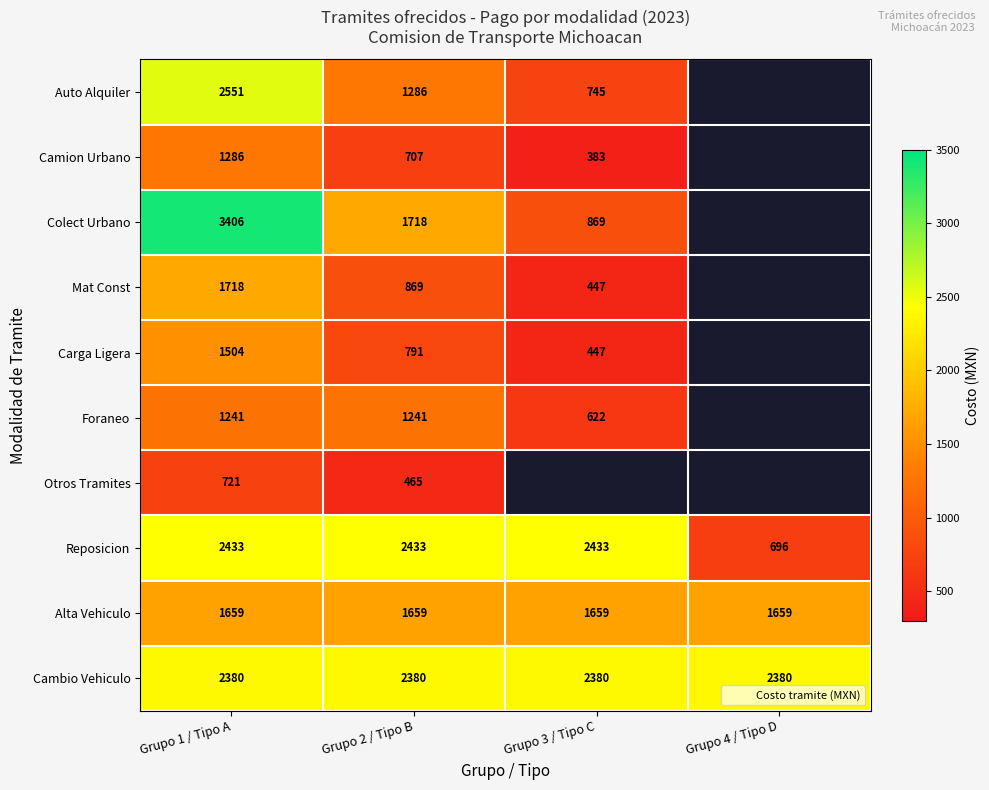

How many series are shown in this chart?

10